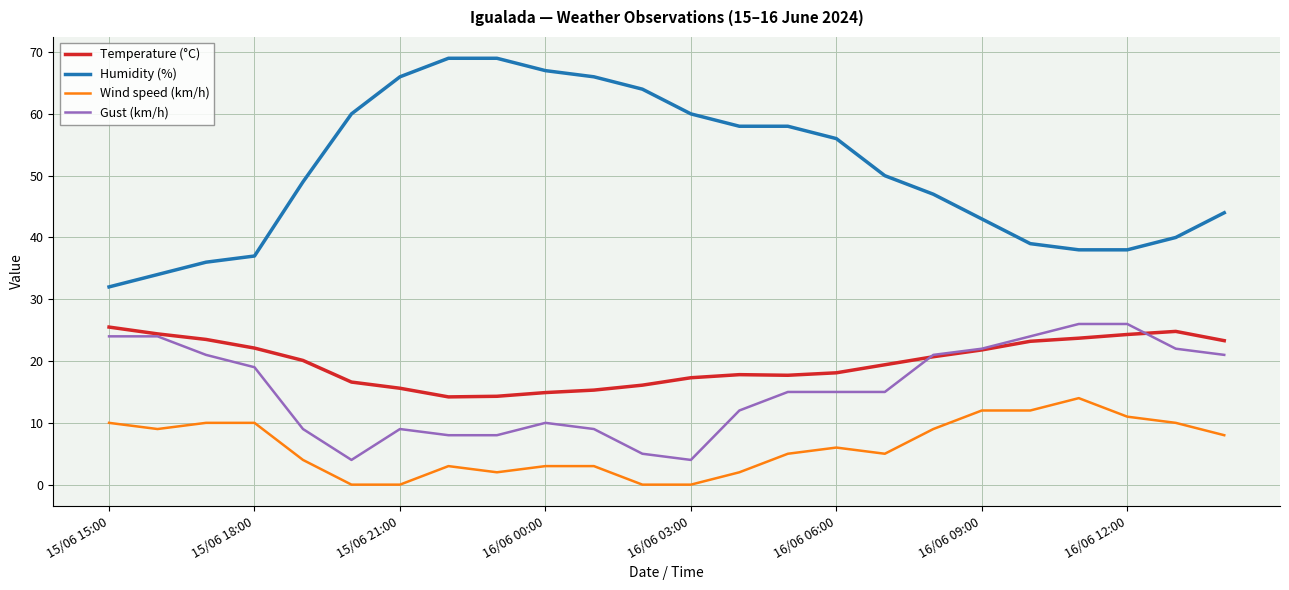

Which series has the largest total across all categories?

Humidity (%)